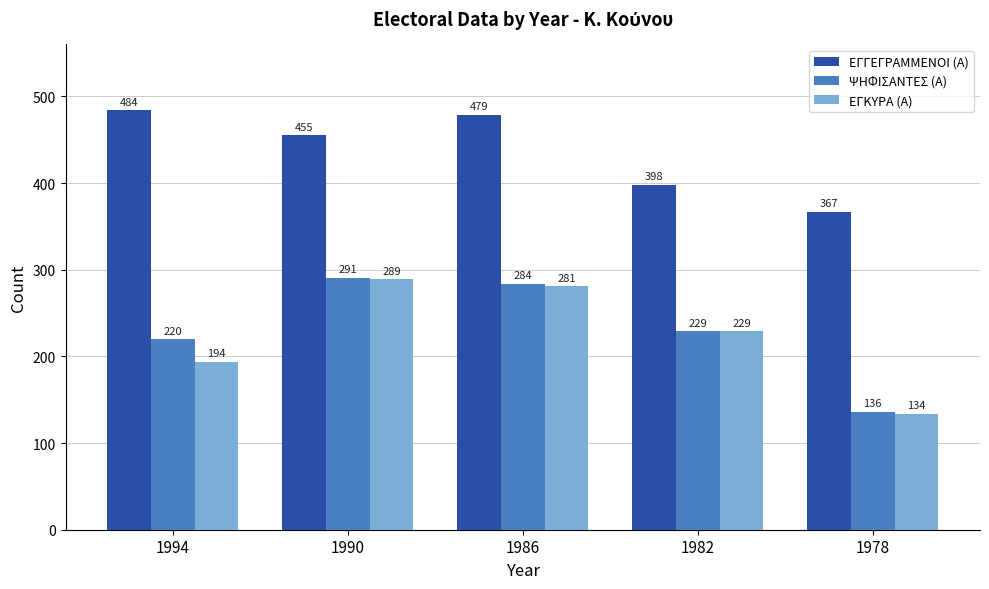

What is the sum of all ΕΓΓΕΓΡΑΜΜΕΝΟΙ (Α) values?

2183